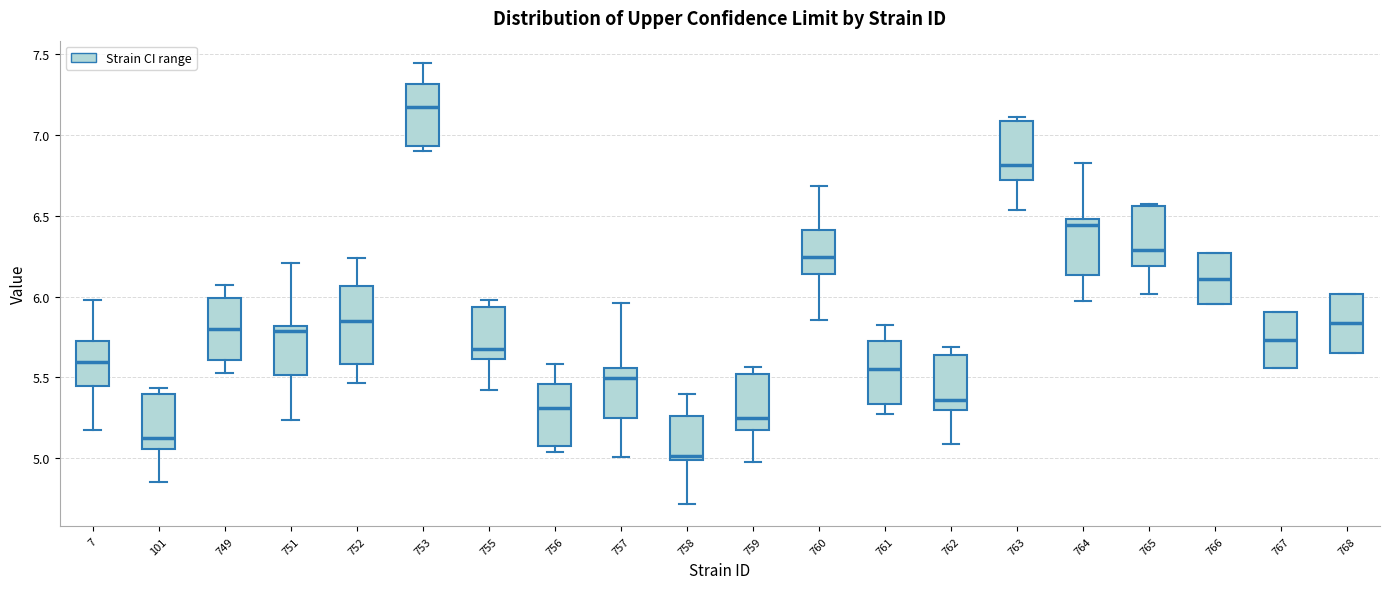

Comparing the boxes themselves (not the whiskers), which one is the tallest?

752